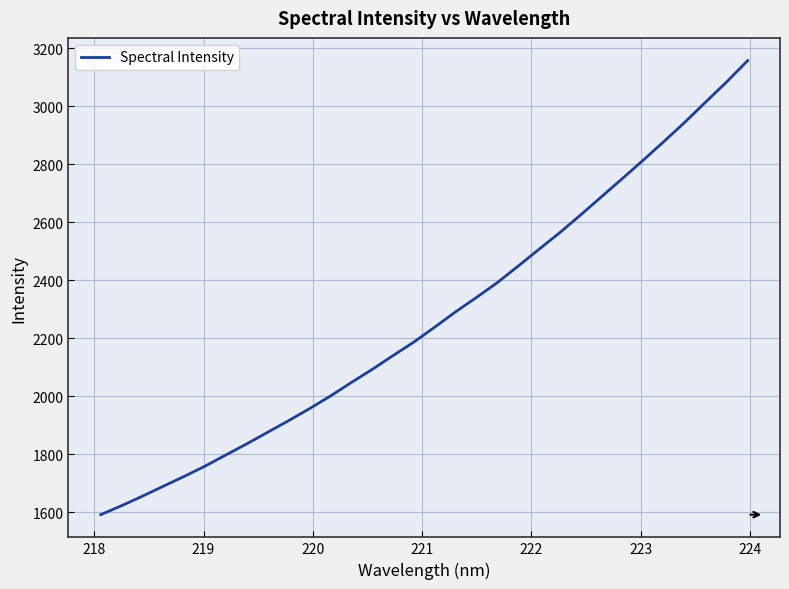

What is the maximum value shown in the chart?

3156.6